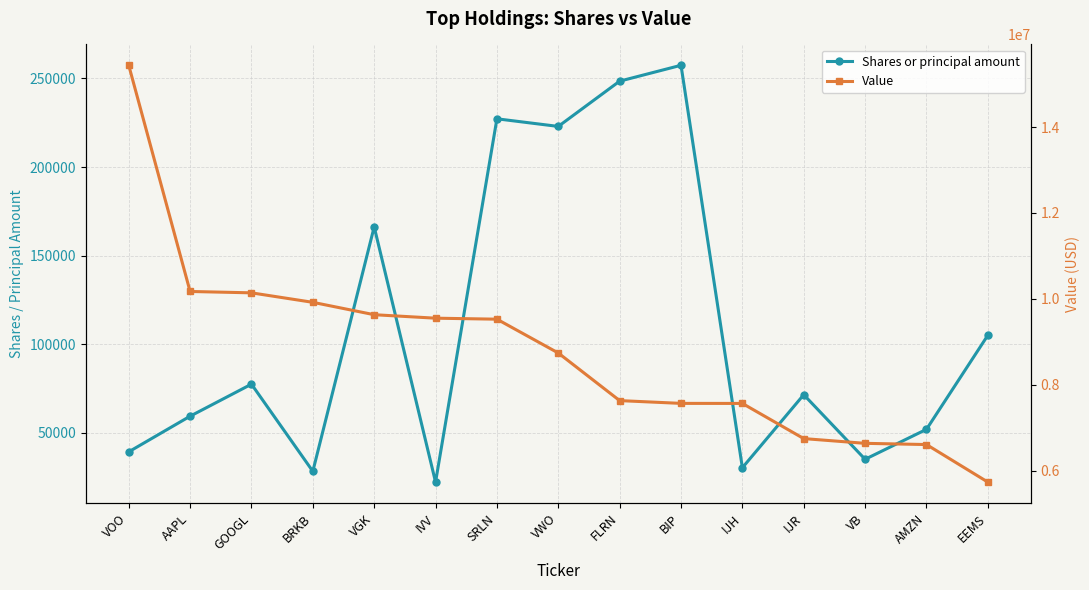

Between FLRN and AAPL, which is larger?

FLRN